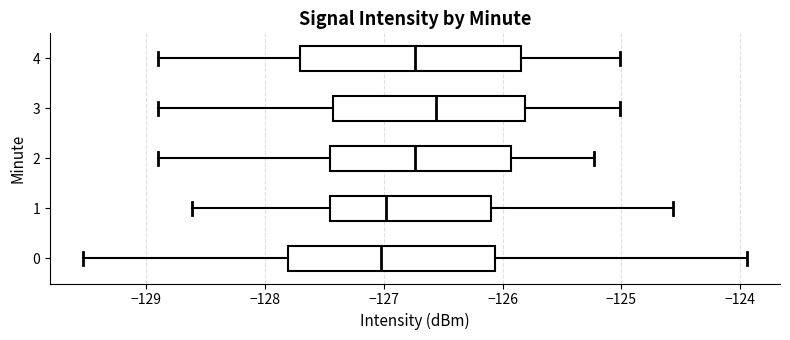

Where does the left whisker of the box at y = 3 end on the x-axis? The values are not printed on the chart, so give them approximately, as read against the axis.

-128.9